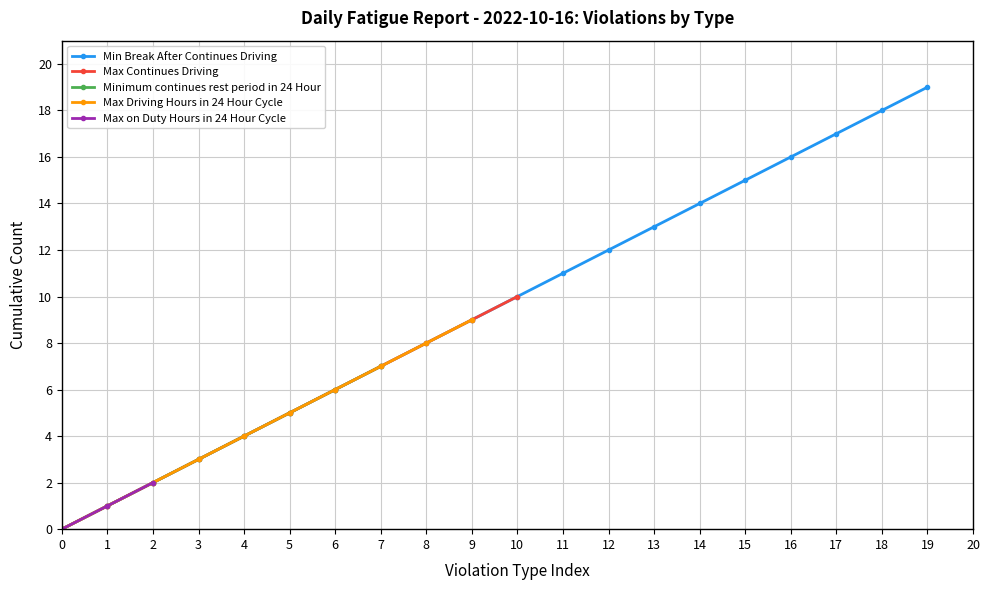

What is the sum of all Minimum continues rest period in 24 Hour values?

210